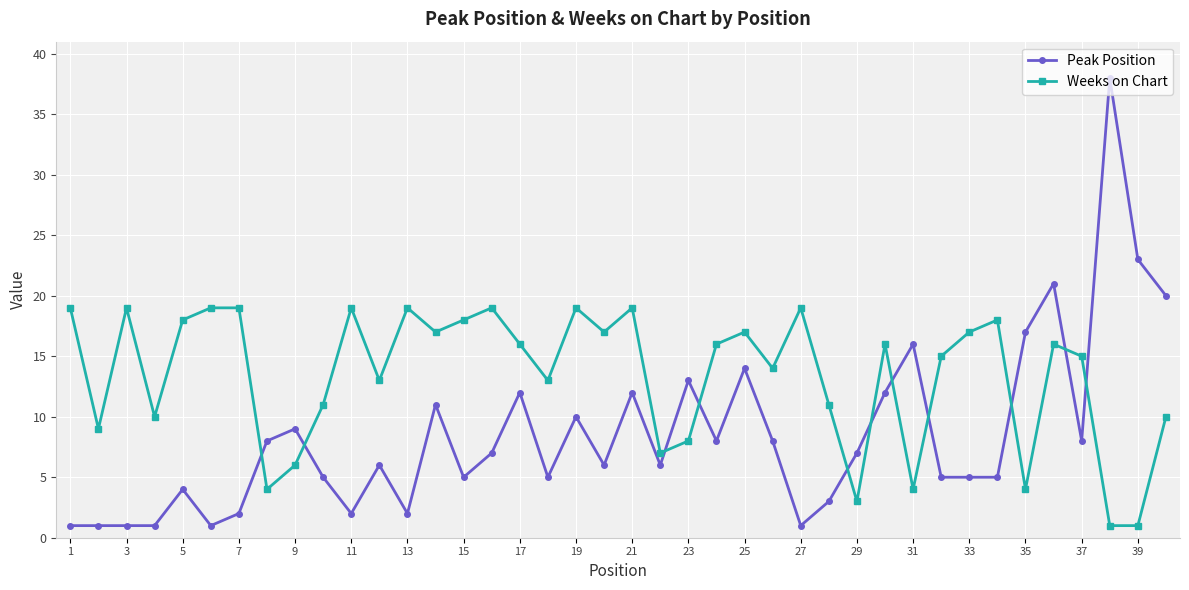

What is the highest value of the Peak Position series?

38